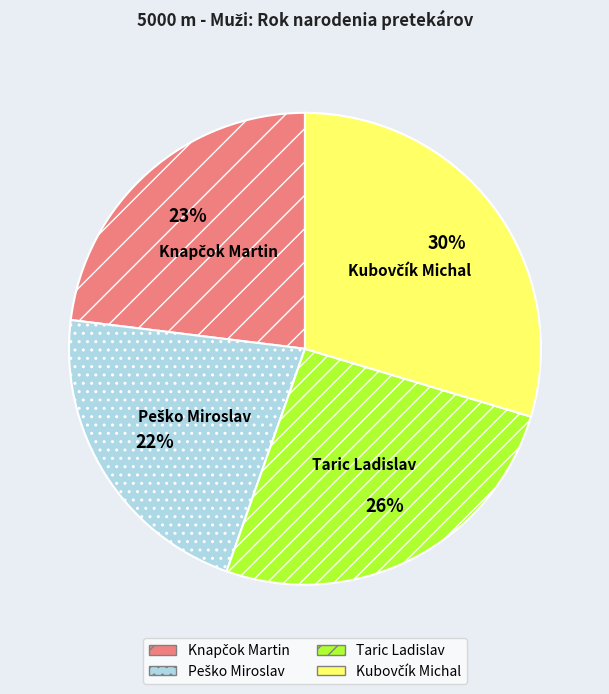

Is there a majority slice in this chart?

No